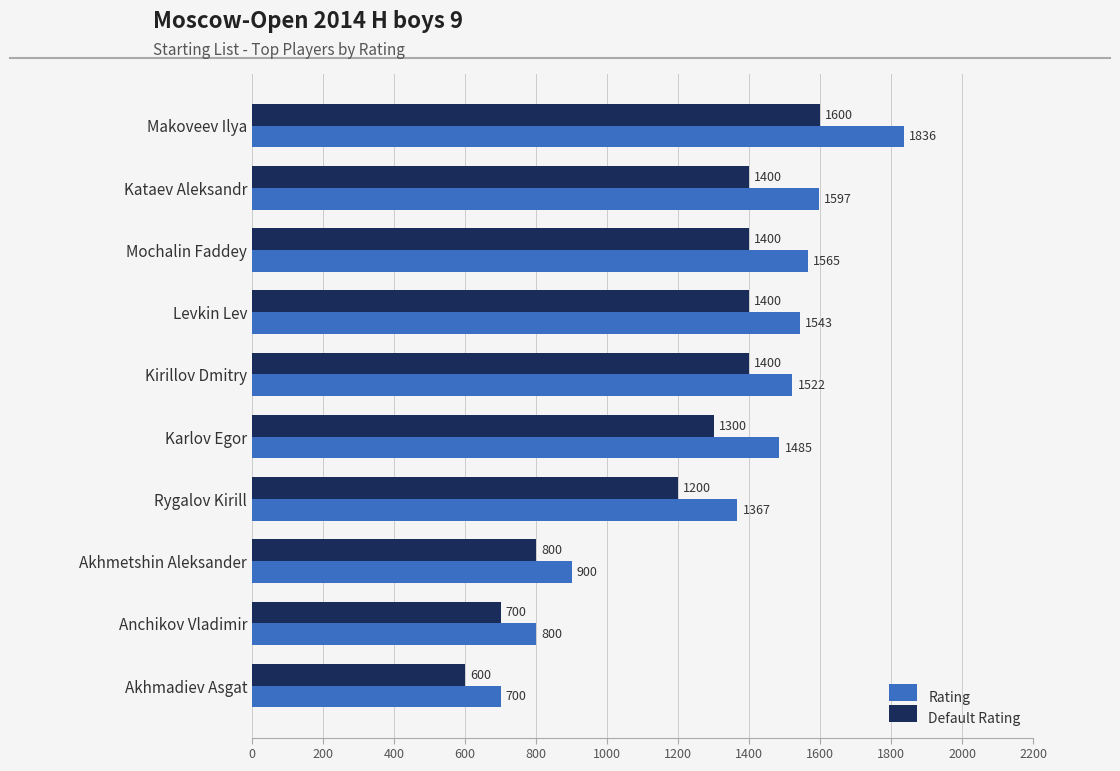

Which series has the largest range (max minus min)?

Rating